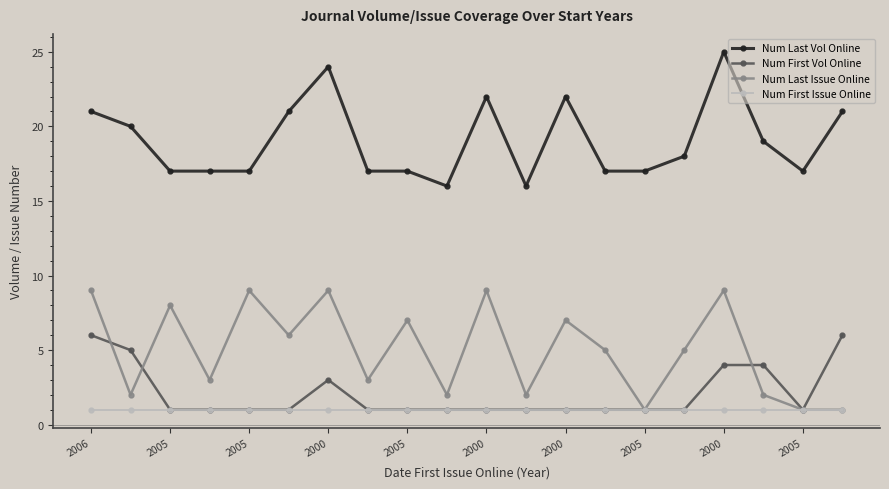

Which series has the largest total across all categories?

Num Last Vol Online